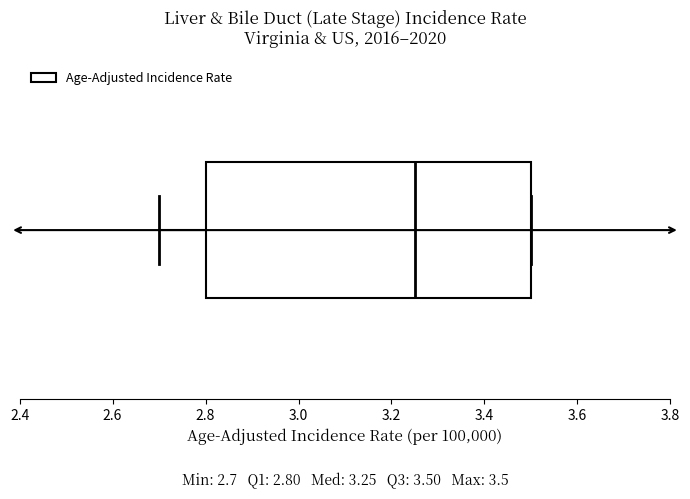

Read this box plot against the x-axis: the position of the median line, the range covered by the box, and the ends of both whiskers. The values are not printed on the chart, so give them approximately, as read against the axis.

median 3.26, box 2.80 to 3.50, whiskers 2.70 to 3.50